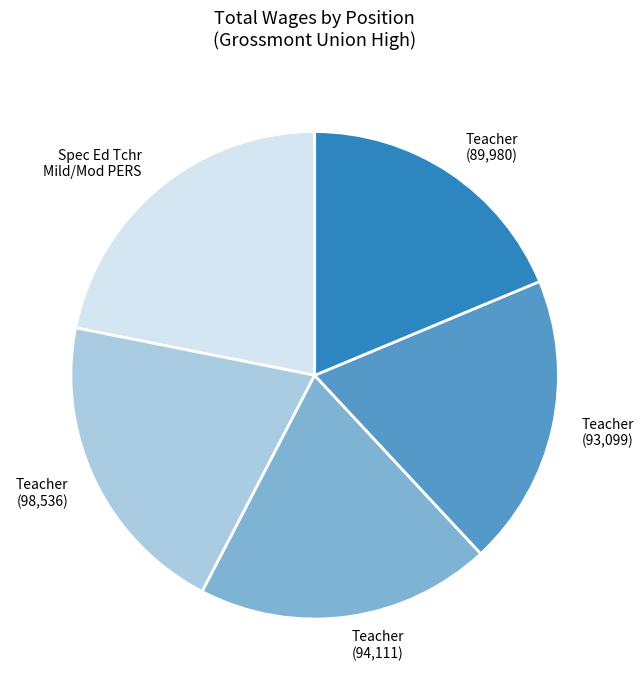

Is it true that Spec Ed Tchr Mild/Mod PERS is 22% of the pie?

True